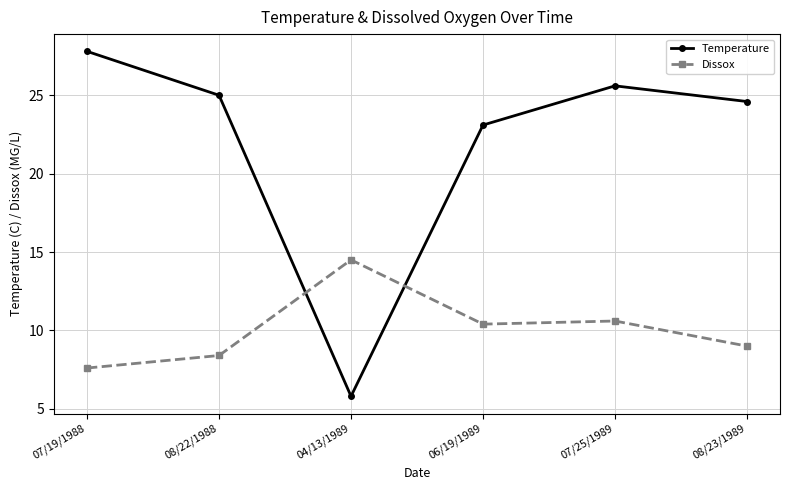

What is the maximum value shown in the chart?

27.8